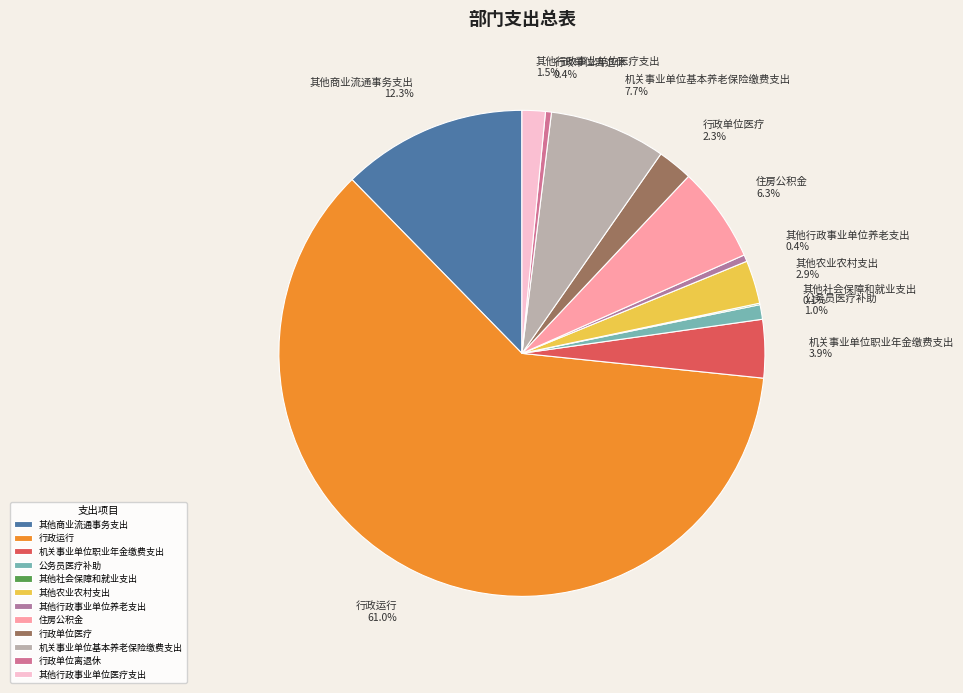

What is the majority slice?

行政运行